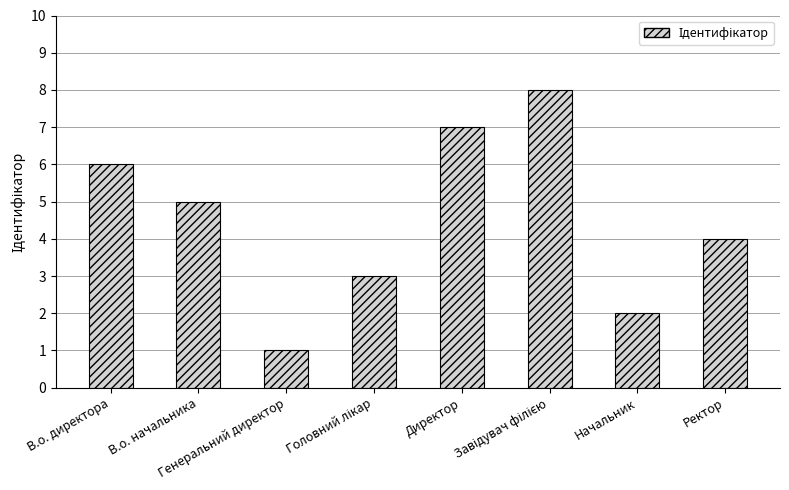

What is the label of the 6th bar from the right?

Генеральний директор